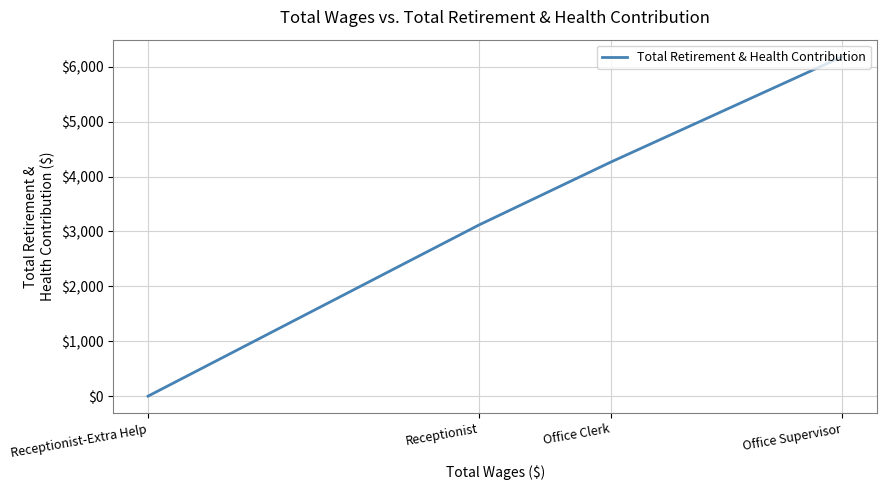

Count the number of categories in the chart.

4